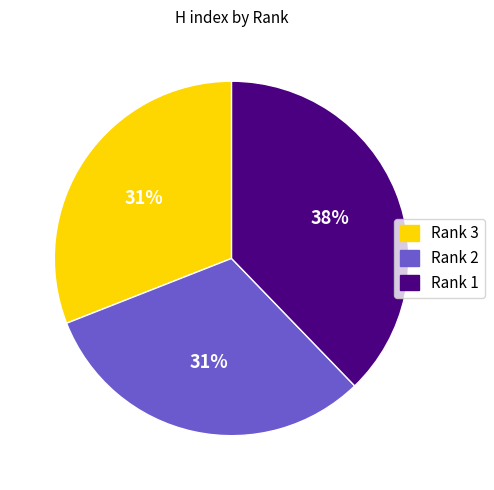

To the nearest percent, what portion does Rank 1 represent?

38%